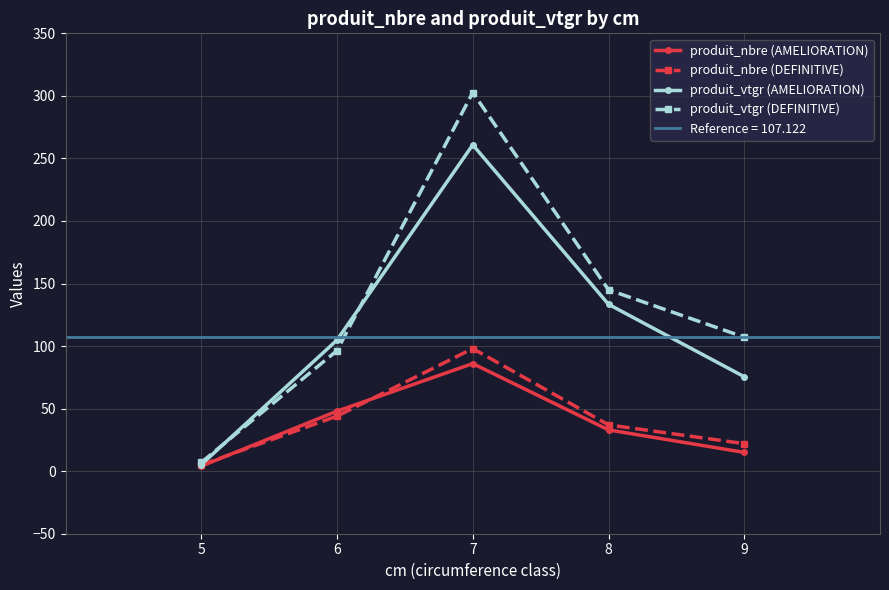

Rank the series by their maximum value, from highest to lowest.

produit_vtgr (DEFINITIVE), produit_vtgr (AMELIORATION), produit_nbre (DEFINITIVE), produit_nbre (AMELIORATION)